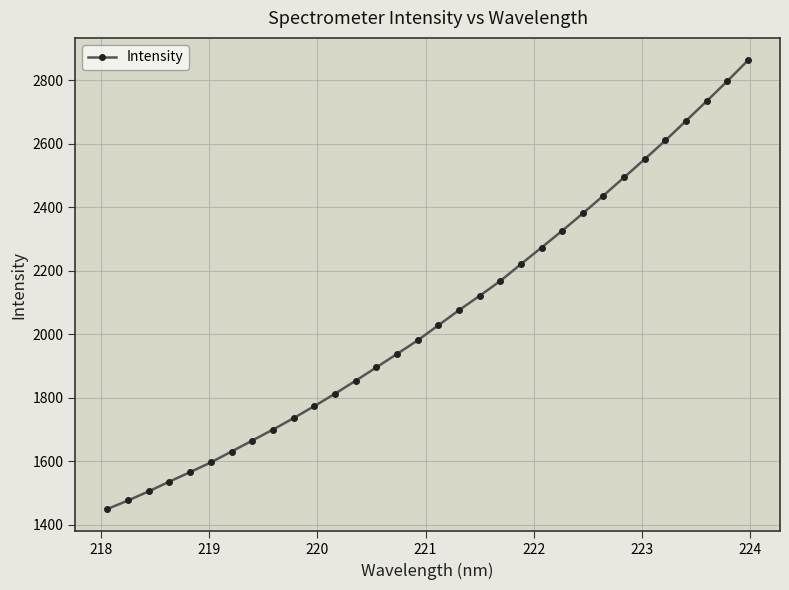

True or false: there are more than 2 points higher than both neighbors.

False